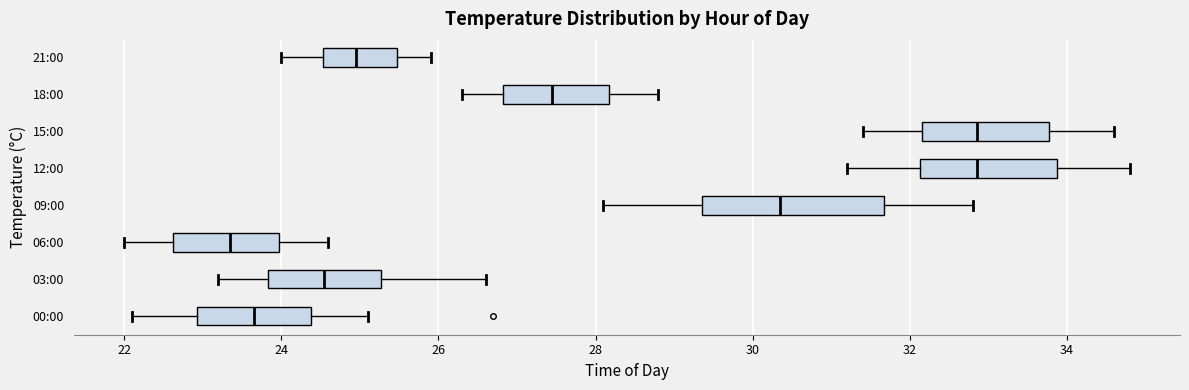

Which box is the widest, from its left edge to its right edge?

09:00